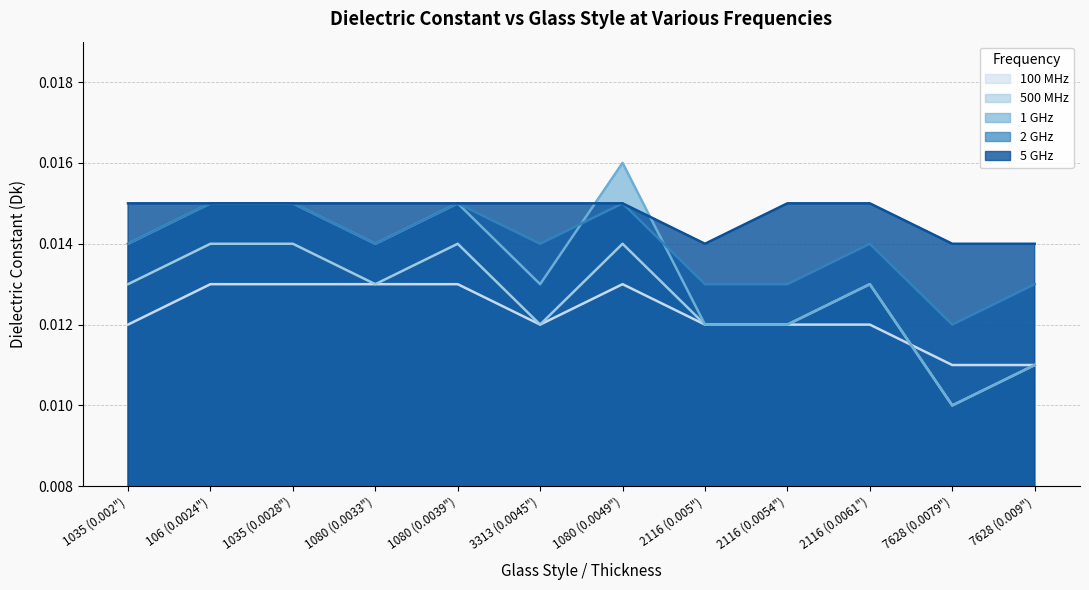

True or false: 5 GHz has a value of 0.0 at 1035 (0.002").

False